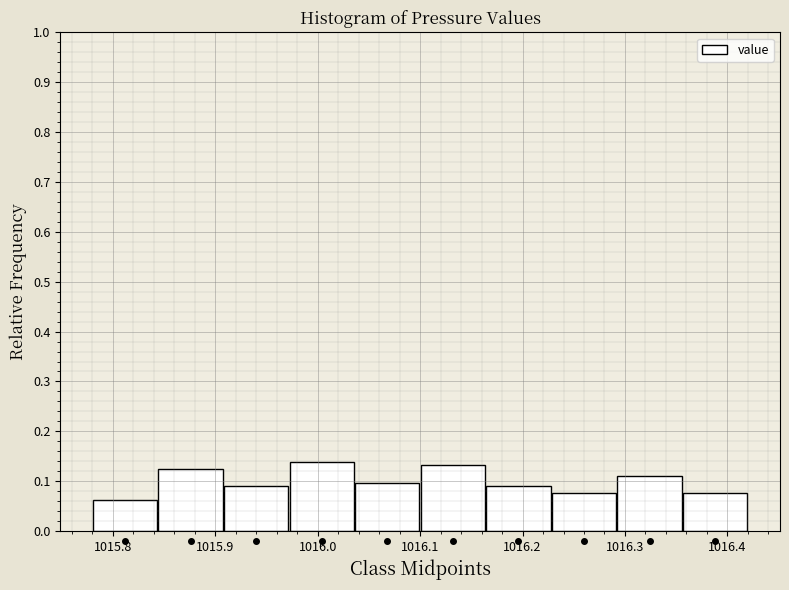

What is the height of the bar covering 1016.228 to 1016.292 on the x-axis? Neither the bar edges nor the heights are printed on the chart, so give them approximately, as read against the axes.

0.08